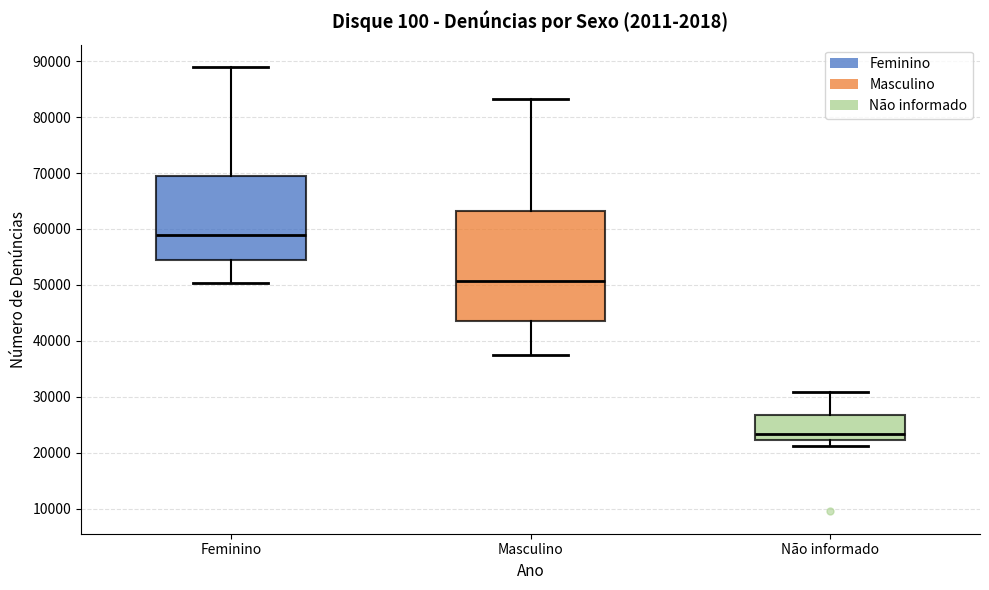

Reading left to right, transcribe this box plot: for each box, give where its median line is, the range the box spans, and where its two whiskers end, as read against the y-axis. The values are not printed on the chart, so give them approximately, as read against the axis.

Feminino: median 59000, box 54000 to 69000, whiskers 50000 to 89000
Masculino: median 51000, box 44000 to 63000, whiskers 37000 to 83000
Não informado: median 23000, box 22000 to 27000, whiskers 21000 to 31000